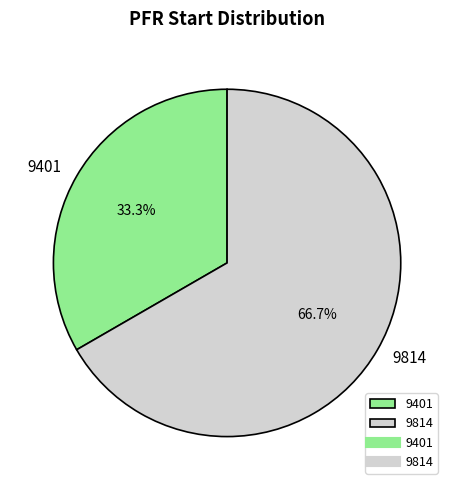

True or false: 9814 accounts for 93% of the total.

False